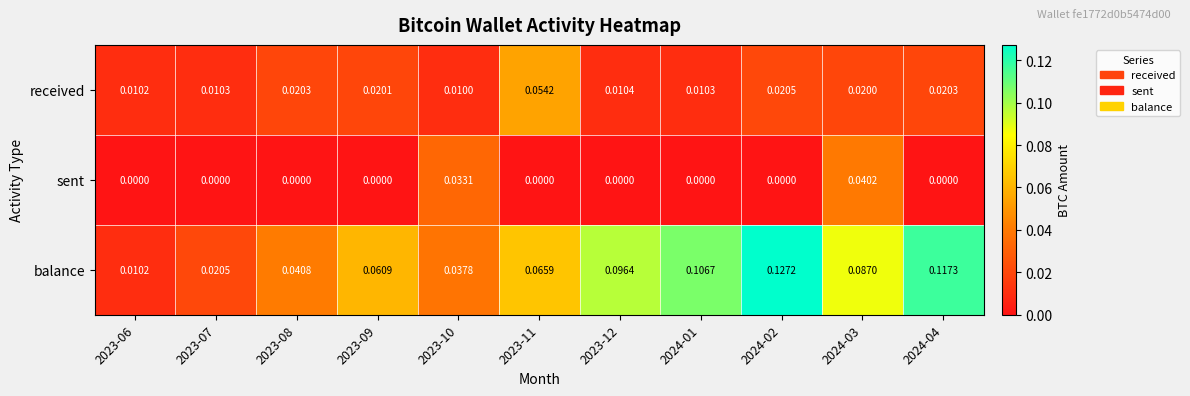

Count the number of categories in the chart.

11